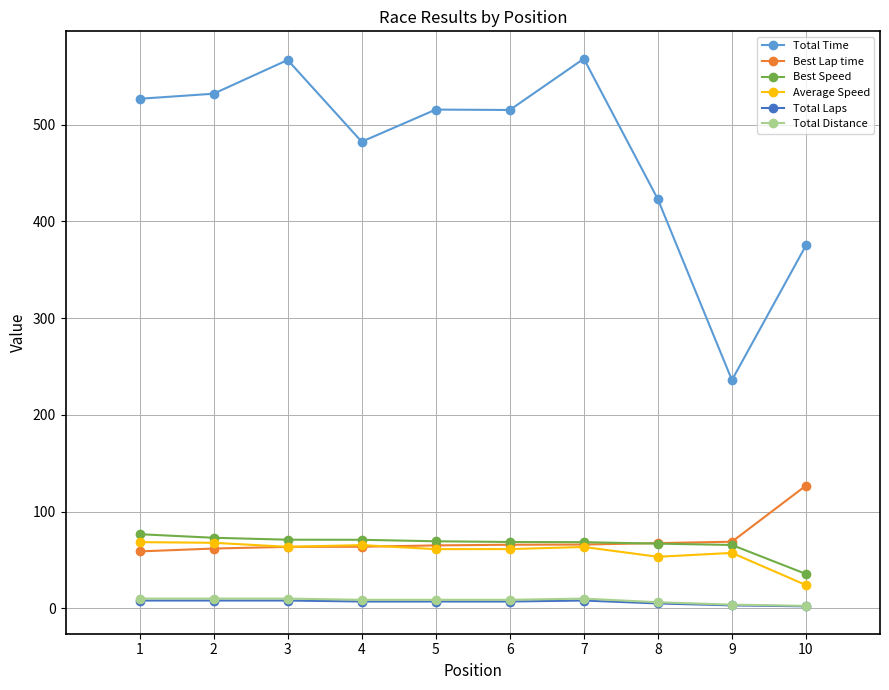

At which label does Total Distance first exceed 8?

1